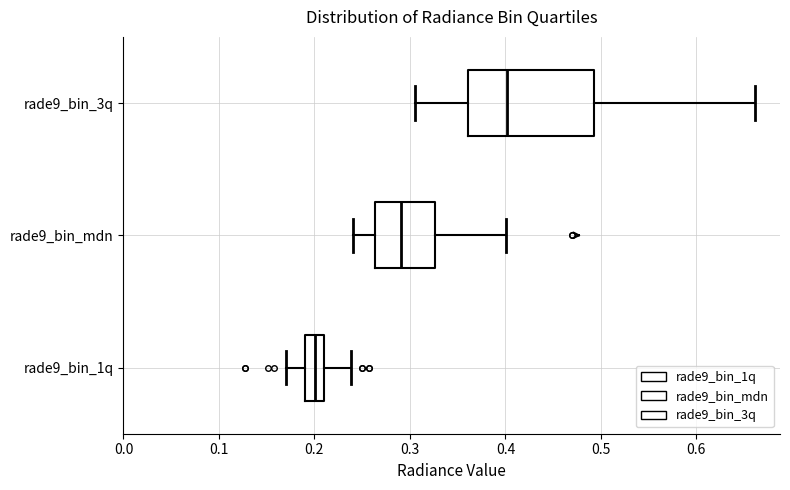

Reading bottom to top, transcribe this box plot: for each box, give where its median line is, the range the box spans, and where its two whiskers end, as read against the x-axis. The values are not printed on the chart, so give them approximately, as read against the axis.

rade9_bin_1q: median 0.20, box 0.19 to 0.21, whiskers 0.17 to 0.24
rade9_bin_mdn: median 0.29, box 0.26 to 0.33, whiskers 0.24 to 0.40
rade9_bin_3q: median 0.40, box 0.36 to 0.49, whiskers 0.31 to 0.66